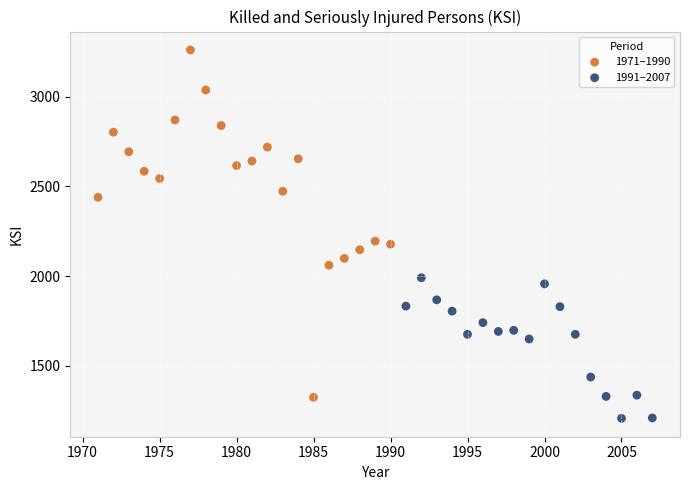

Which series contains the highest Y value?

1971–1990